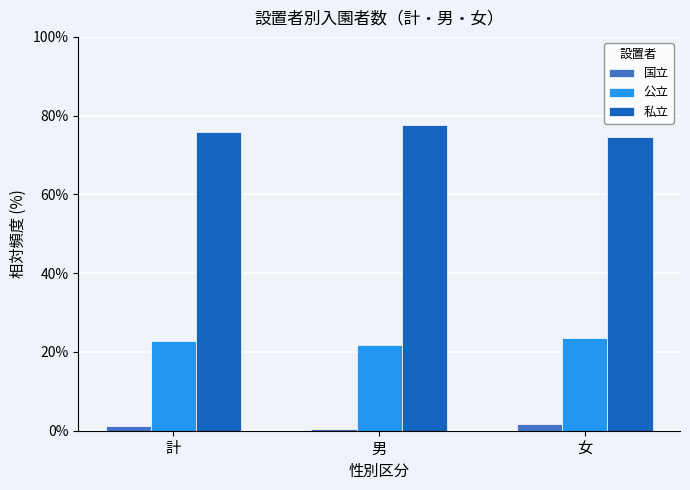

True or false: 私立 has a value of 74.6 at 女.

True